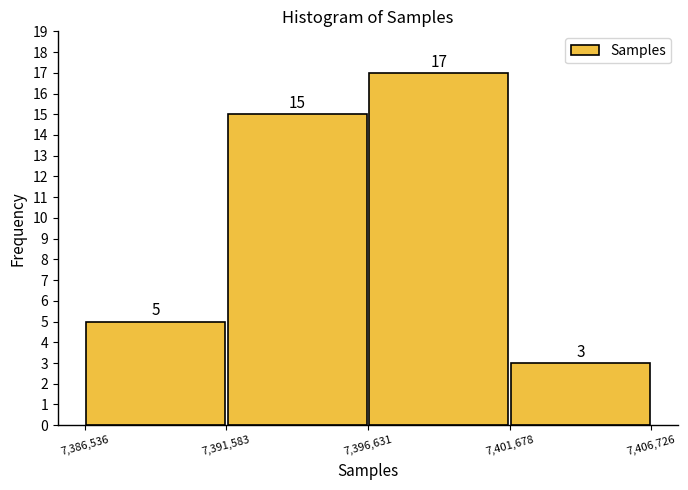

What is the height of the bar covering 7,401,678 to 7,406,726 on the x-axis?

3